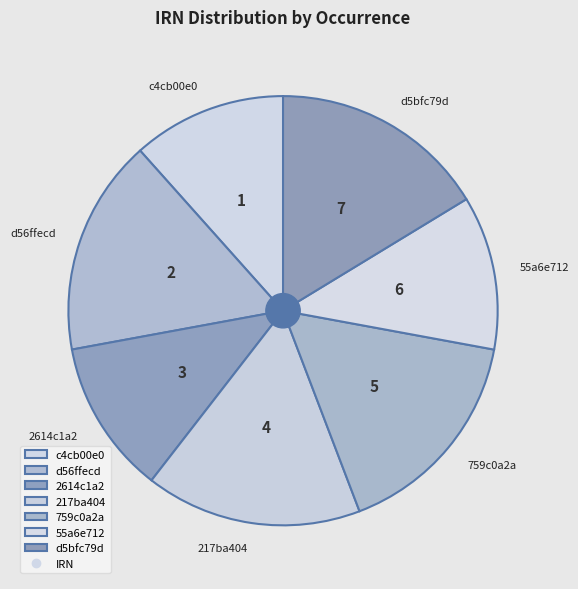

Is d5bfc79d the majority of the pie?

No